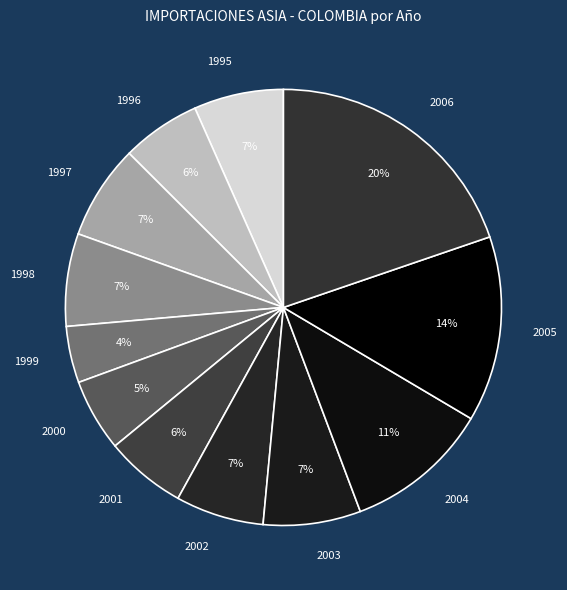

To the nearest percent, what is the difference between the largest and smallest slice percentages?

16%